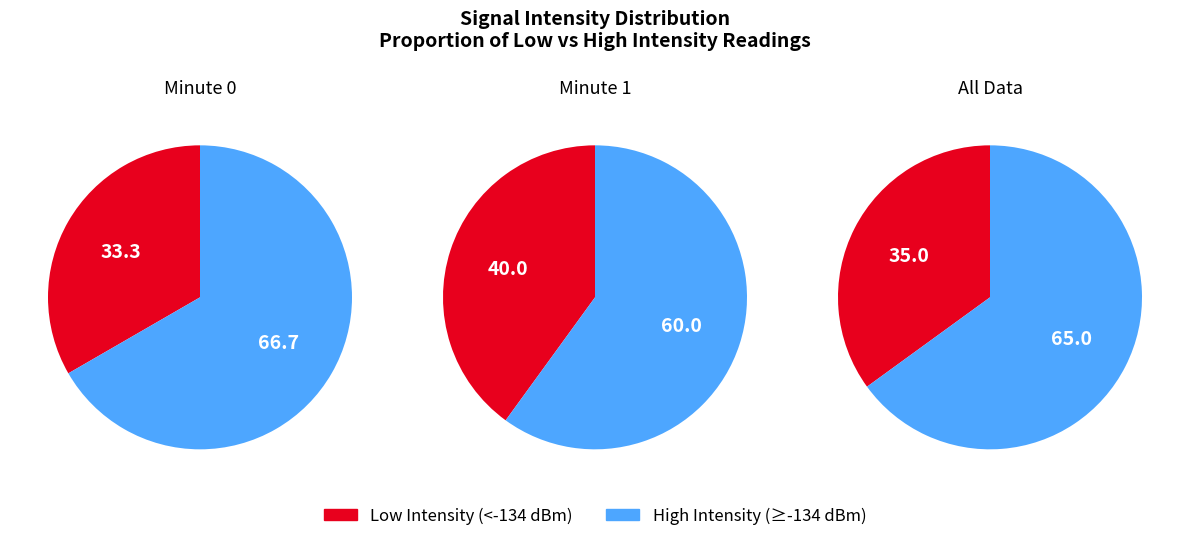

The 1 slice represents 38% of the pie. True or false?

False